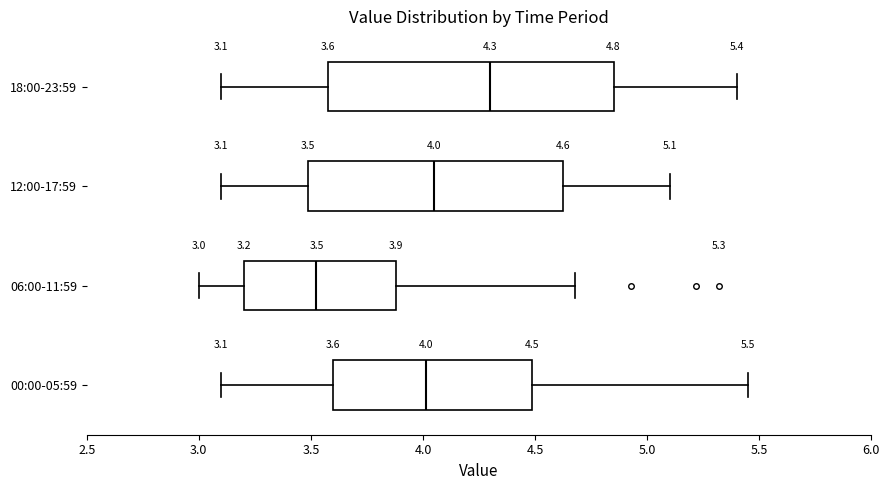

Comparing the boxes themselves (not the whiskers), which one is the widest?

18:00-23:59